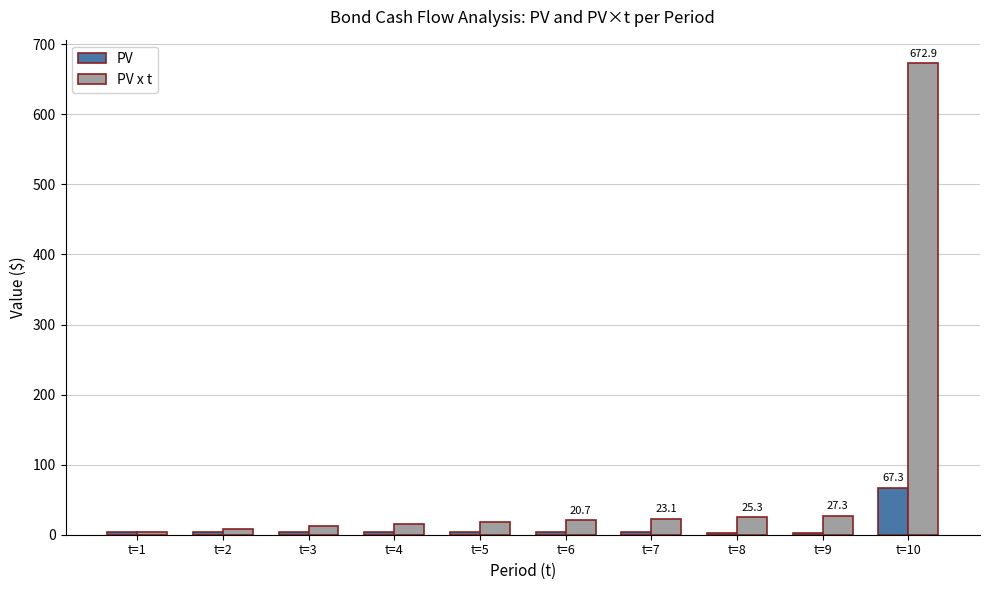

Which label corresponds to the largest value in the chart?

t=10